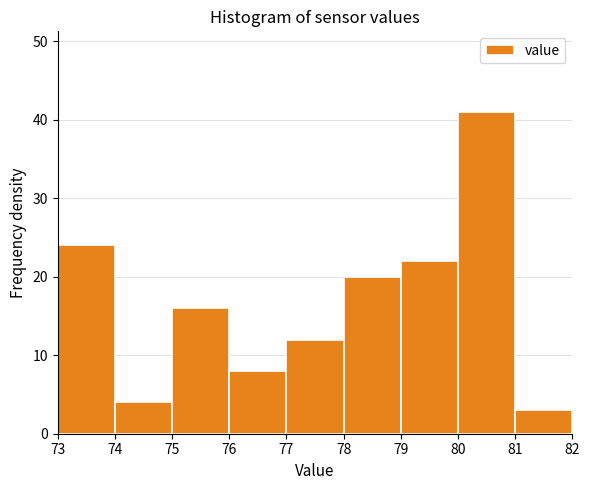

Over which range of the x-axis is the bar tallest?

80 to 81